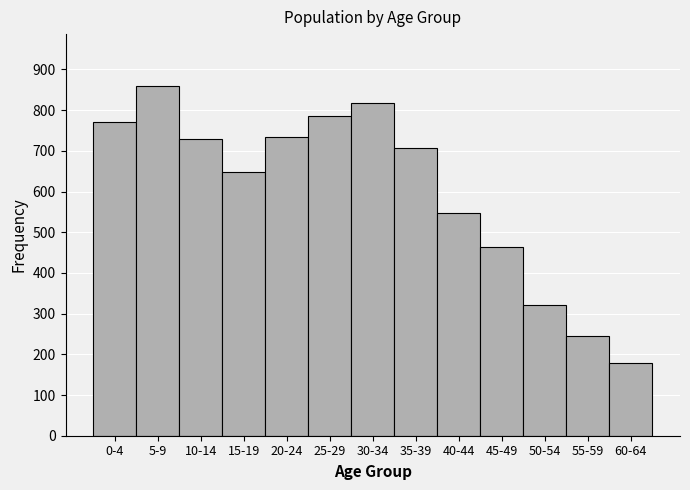

Reading left to right, list all the values displayed in this chart.

0-4=770	5-9=858	10-14=728	15-19=648	20-24=735	25-29=785	30-34=817	35-39=707	40-44=546	45-49=463	50-54=321	55-59=246	60-64=179